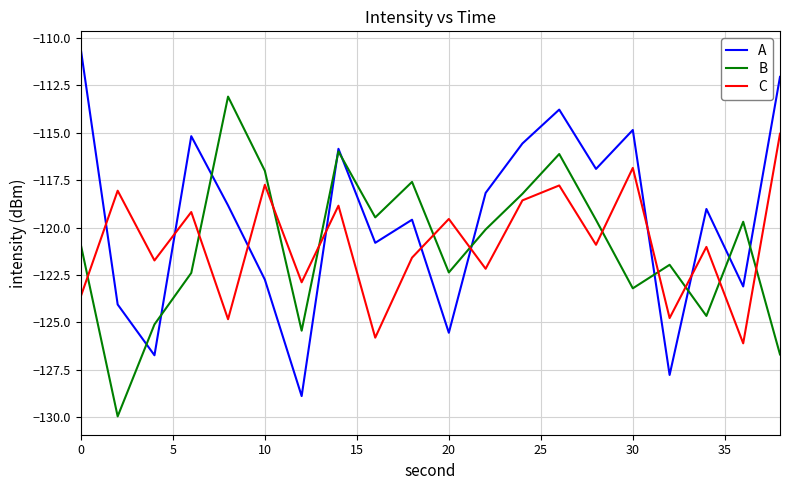

How many intersections are there between A and C?

8